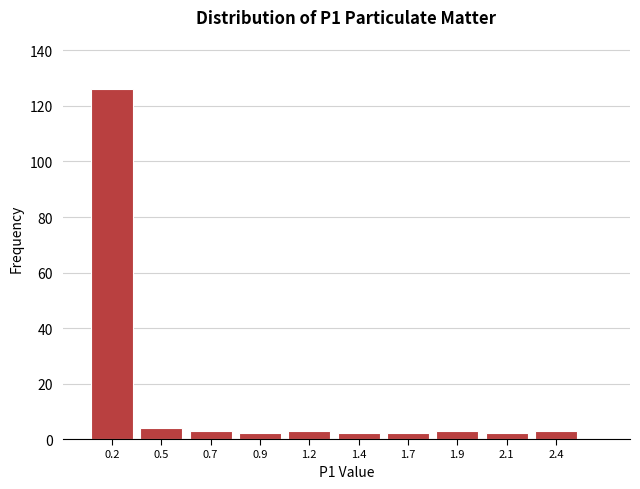

Reading left to right, list all the values displayed in this chart.

0.2=126	0.5=4	0.7=3	0.9=2	1.2=3	1.4=2	1.7=2	1.9=3	2.1=2	2.4=3